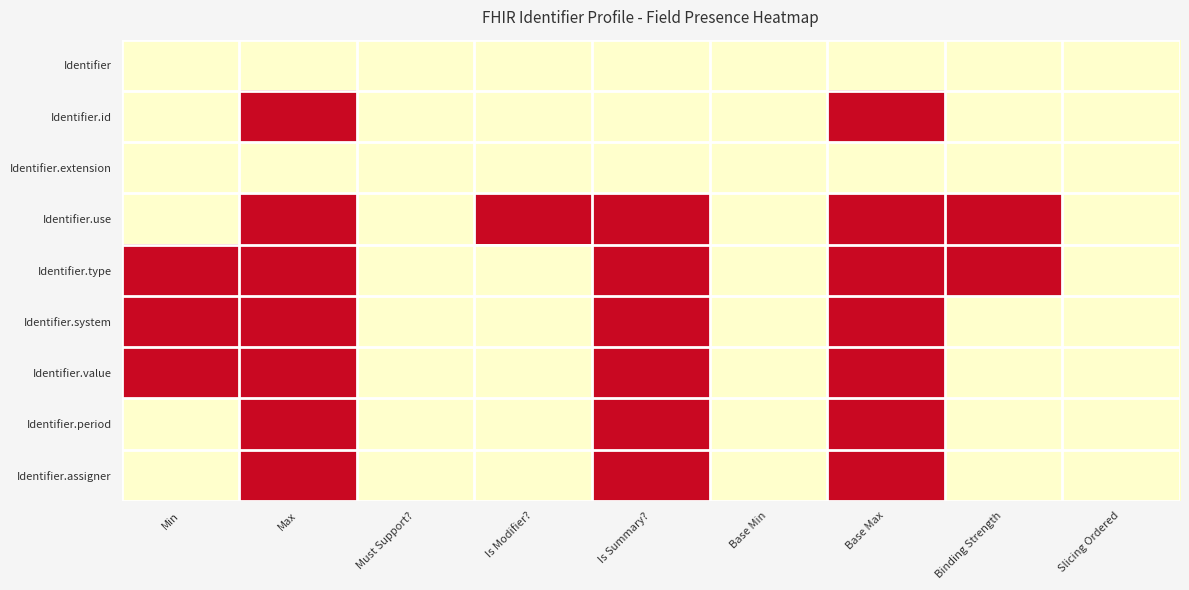

Which series has the largest total across all categories?

Identifier.use